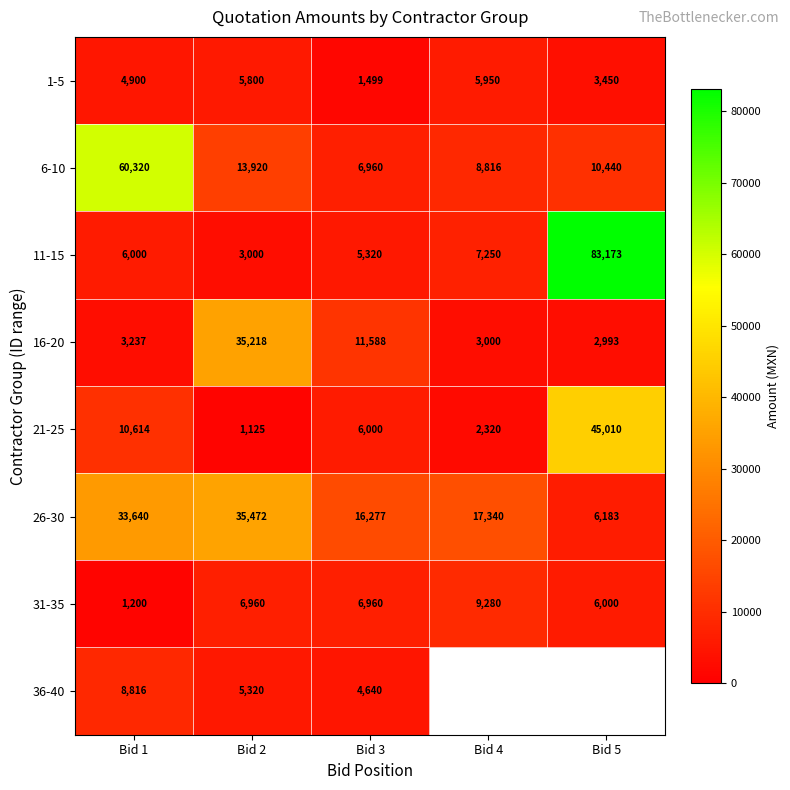

Is the value of 16-20 at Bid 4 greater than the value of 6-10 at Bid 3?

No